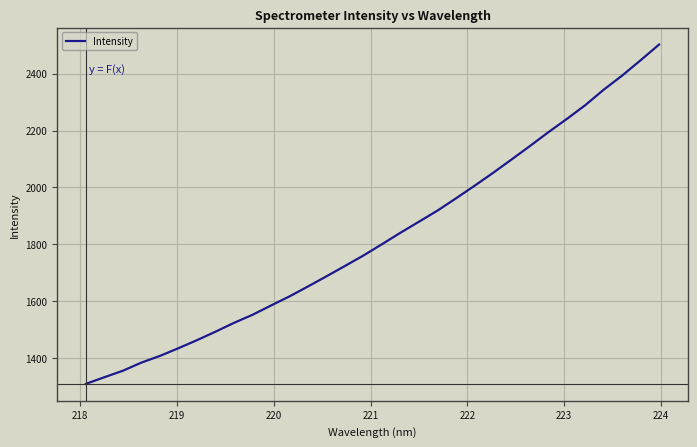

Reading left to right, what are all the values shown in this chart?

1309.1	1332.5	1355.3	1383.9	1407.4	1434.4	1462.7	1492.6	1523.6	1552.0	1584.7	1616.7	1651.7	1687.3	1723.8	1760.6	1800.3	1840.6	1879.4	1918.4	1961.4	2005.5	2050.7	2097.8	2145.3	2194.1	2240.8	2289.3	2343.8	2393.5	2447.5	2502.7